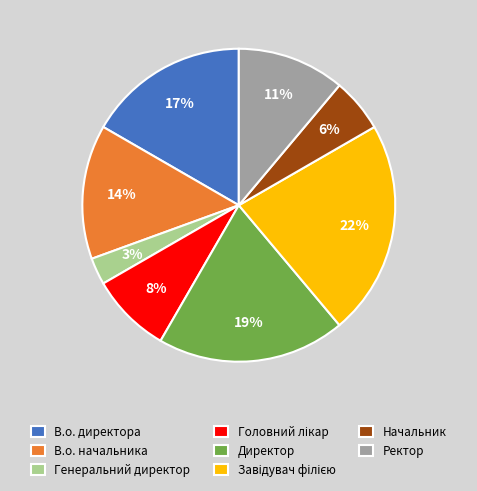

Is it true that В.о. начальника is 27% of the pie?

False